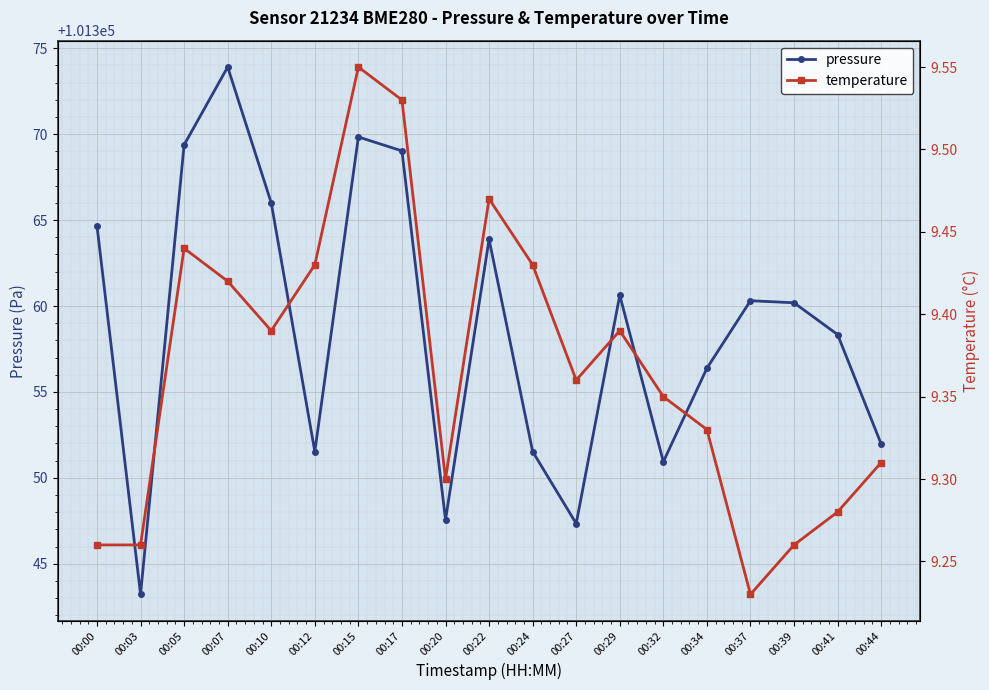

Between 00:24 and 00:32, which is larger?

00:24